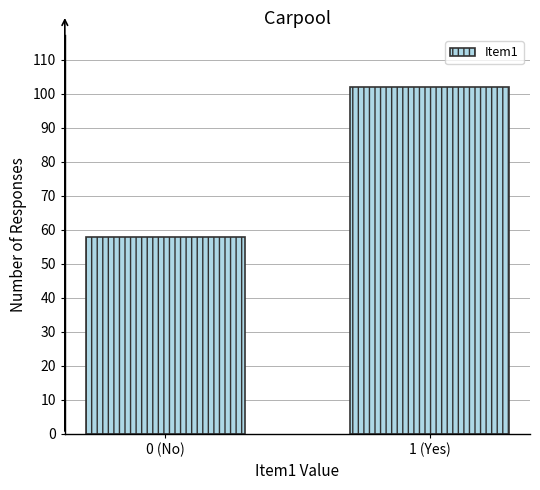

Reading left to right, transcribe all the data shown in this chart.

0 (No)=58	1 (Yes)=102